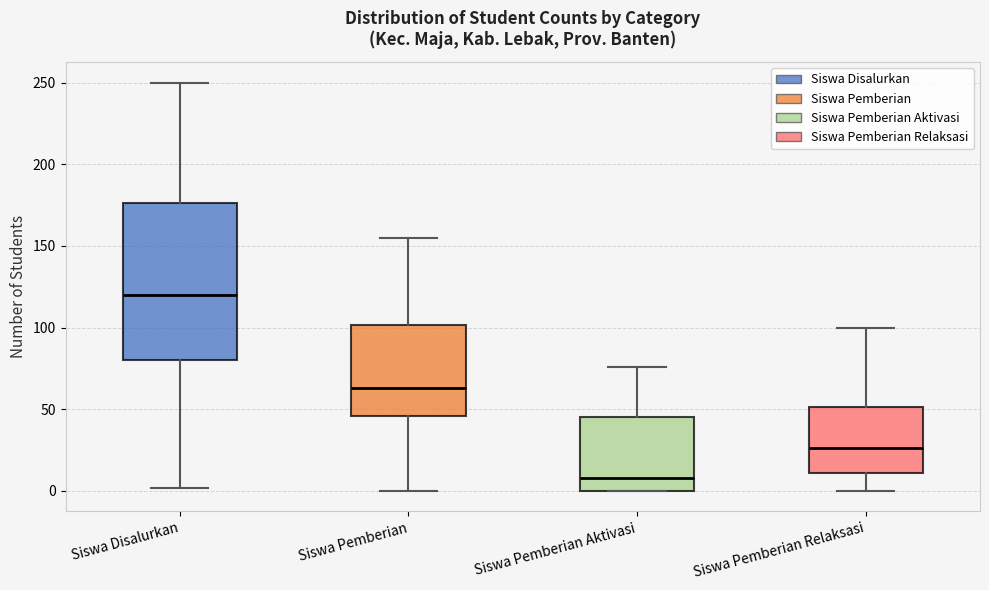

Where does the upper whisker of the box for Siswa Pemberian end on the y-axis? The values are not printed on the chart, so give them approximately, as read against the axis.

155